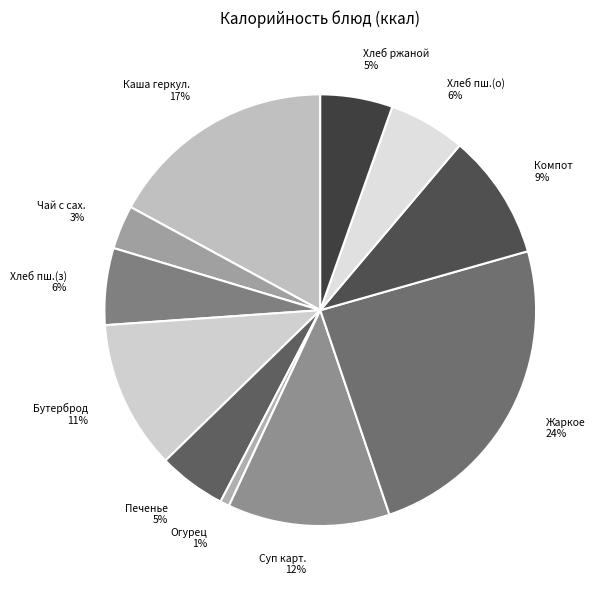

Which has a higher value, Хлеб пш.(з) 6% or Бутерброд 11%?

Бутерброд 11%